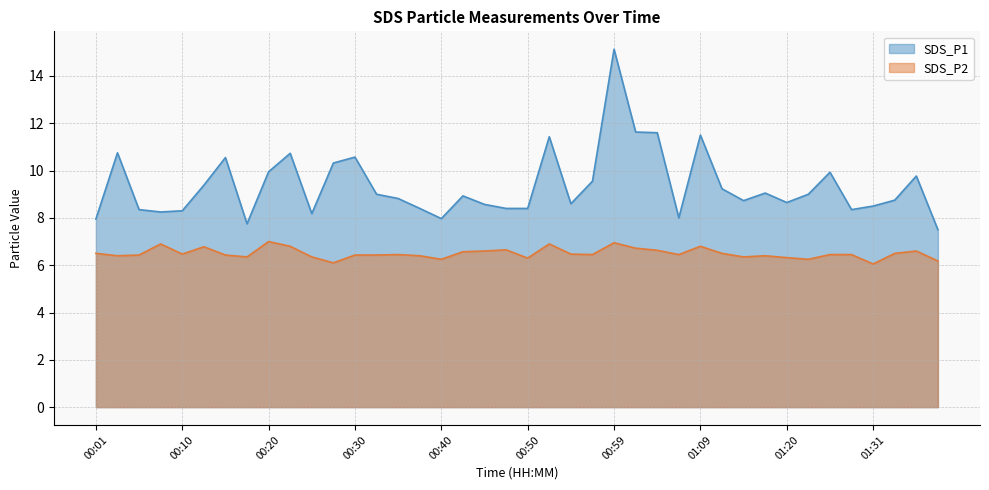

How many interior local valleys does the SDS_P1 series have?

9